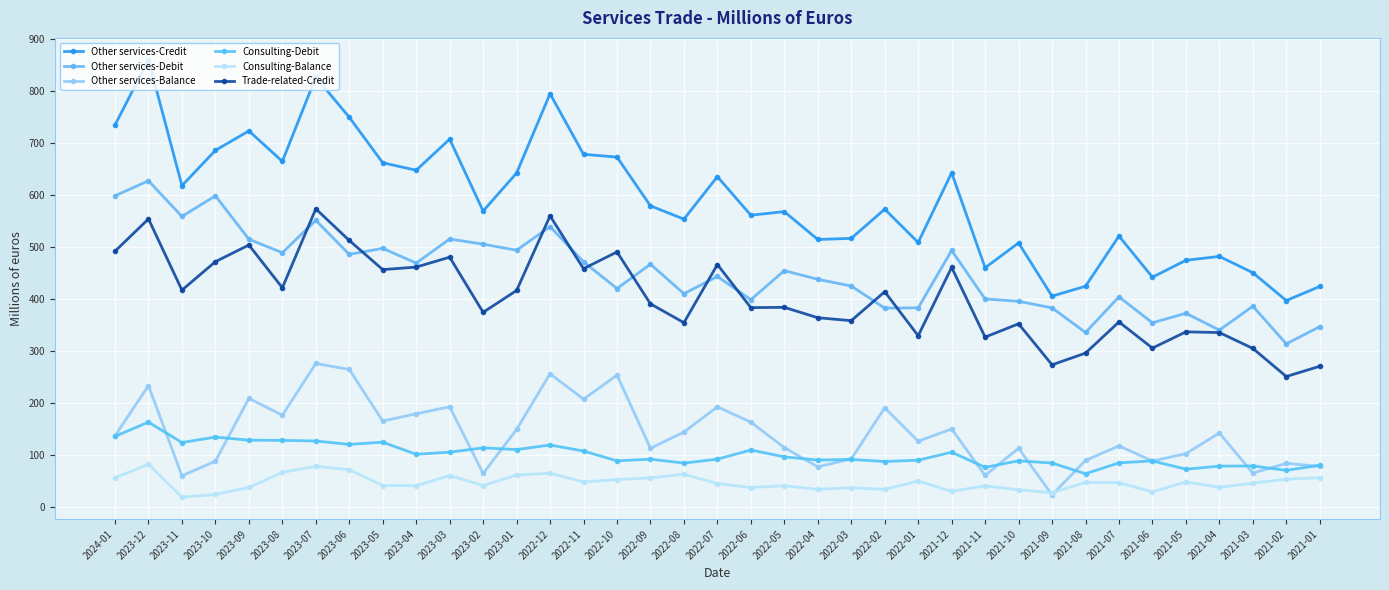

What position from the left is 2021-10?

28